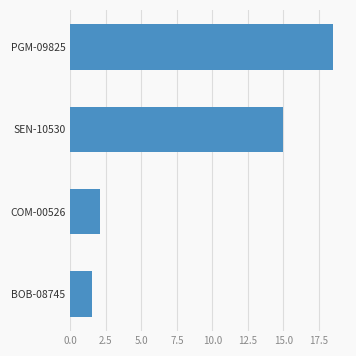

What position from the top is PGM-09825?

1